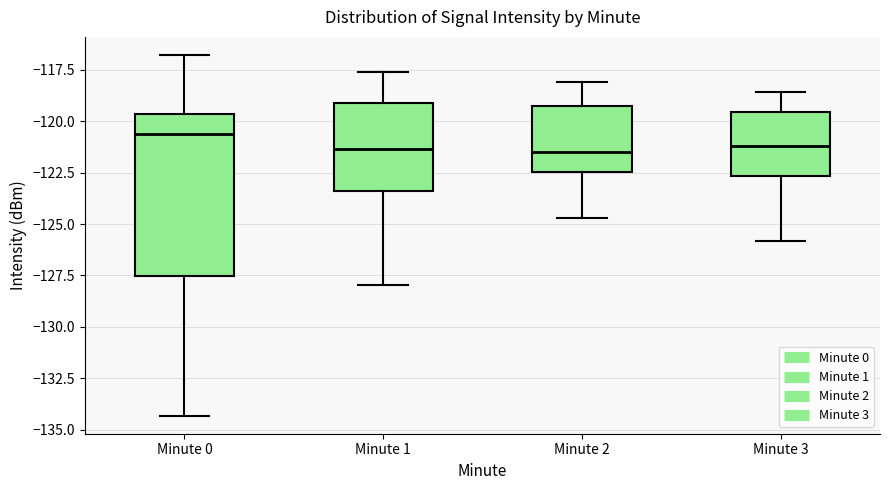

Reading left to right, read every box against the y-axis: the position of its median line, the range the box covers, and the ends of its whiskers. The values are not printed on the chart, so give them approximately, as read against the axis.

Minute 0: median -120.5, box -127.5 to -119.5, whiskers -134.5 to -117.0
Minute 1: median -121.5, box -123.5 to -119.0, whiskers -128.0 to -117.5
Minute 2: median -121.5, box -122.5 to -119.5, whiskers -124.5 to -118.0
Minute 3: median -121.0, box -122.5 to -119.5, whiskers -126.0 to -118.5